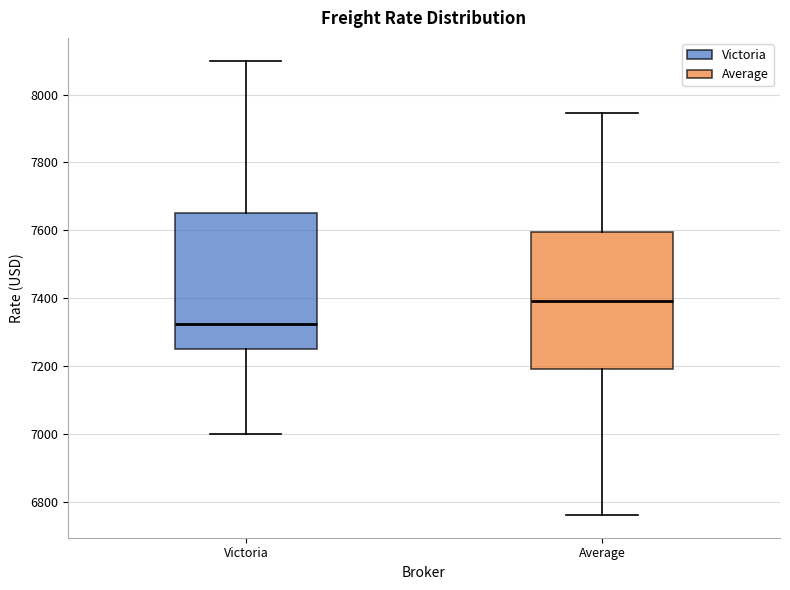

Reading left to right, read every box against the y-axis: the position of its median line, the range the box covers, and the ends of its whiskers. The values are not printed on the chart, so give them approximately, as read against the axis.

Victoria: median 7320, box 7260 to 7660, whiskers 7000 to 8100
Average: median 7400, box 7200 to 7600, whiskers 6760 to 7940